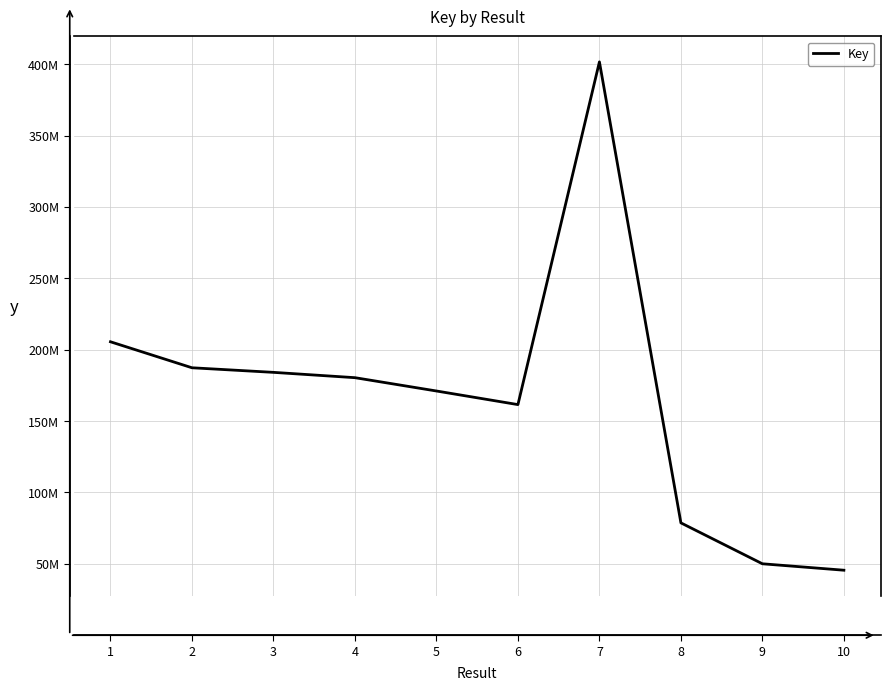

How many interior local valleys (lower than both neighbors) does the data have?

1